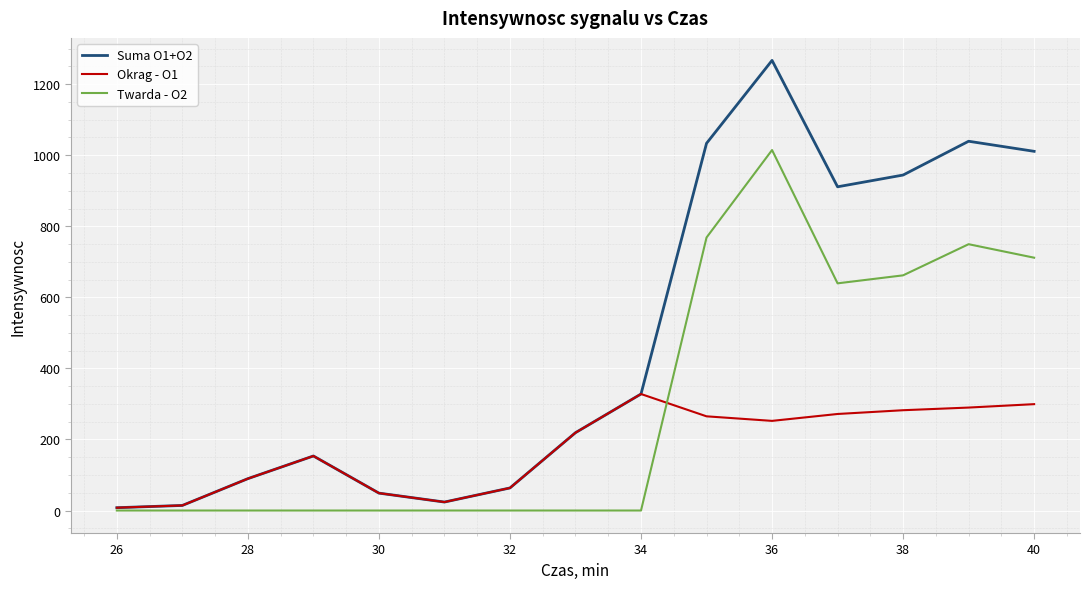

What is the difference between the maximum and minimum values in the Okrag - O1 series?

320.0